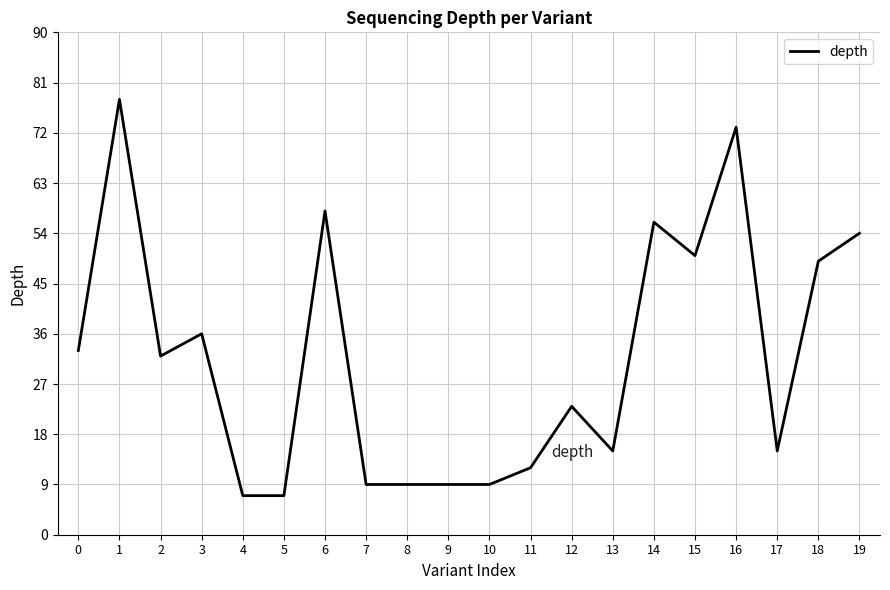

What is the difference between the second highest and minimum values?

66